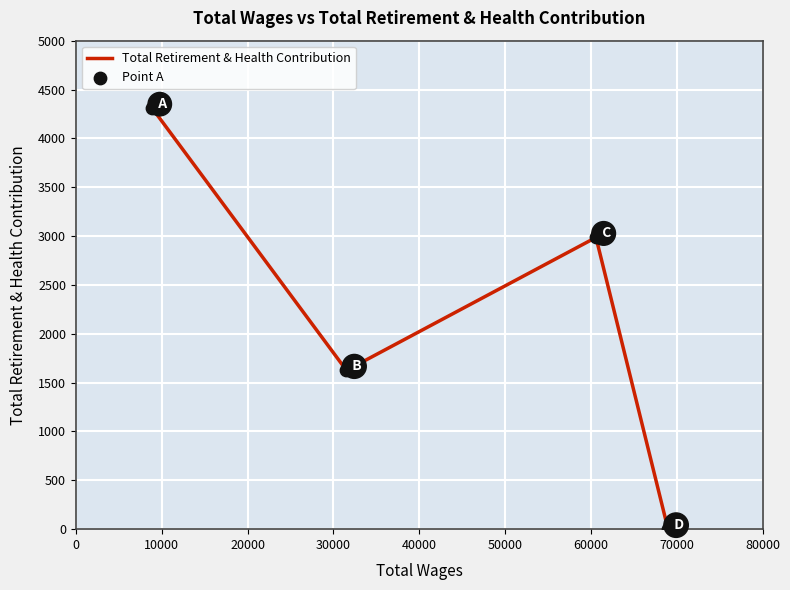

What is the difference between the second highest and second lowest values?

1361